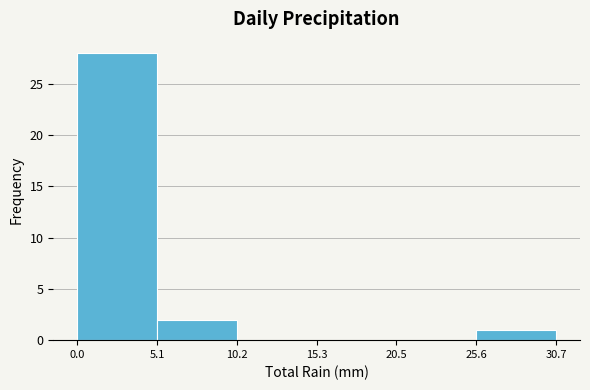

Reading left to right, transcribe this chart: for each bar, give the range it covers on the x-axis and its height. The values are not printed on the chart, so give them approximately, as read against the axis.

0.0 to 5.1: 28
5.1 to 10.2: 2
10.2 to 15.3: 0
15.3 to 20.5: 0
20.5 to 25.6: 0
25.6 to 30.7: 1